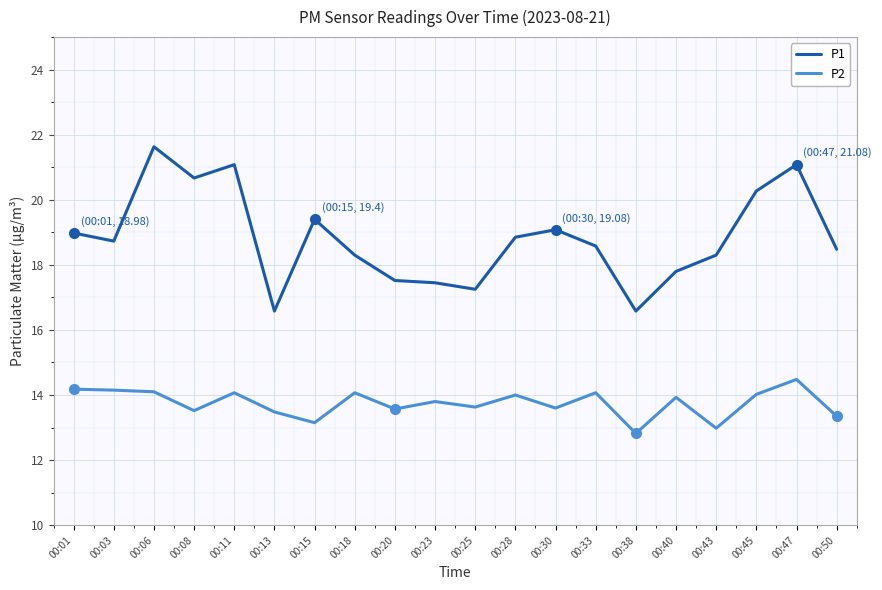

What is the difference between the highest and lowest values at 00:38?

3.8